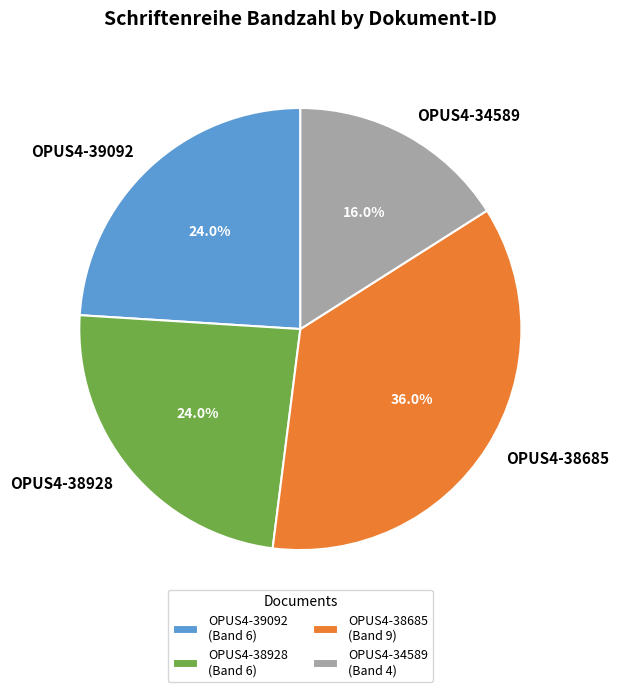

Between OPUS4-39092 and OPUS4-34589, which is larger?

OPUS4-39092